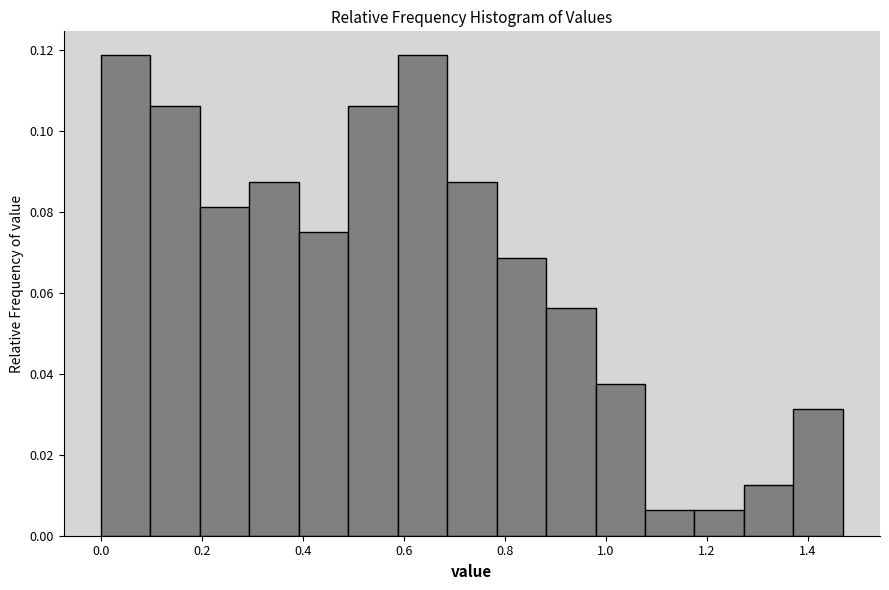

How tall is the bar that spans 1.372 to 1.470 on the x-axis? Neither the bar edges nor the heights are printed on the chart, so give them approximately, as read against the axes.

0.032